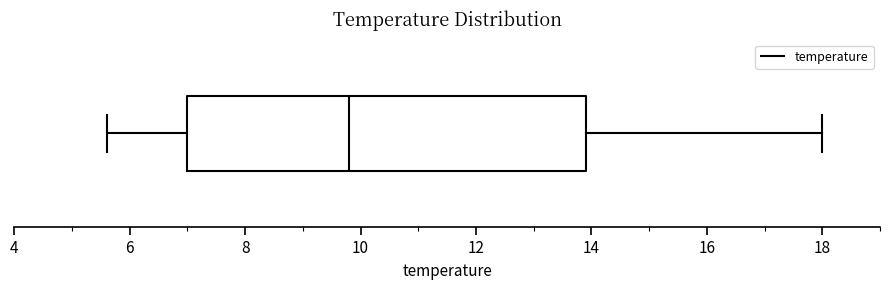

Where does the left whisker of the box end on the x-axis? The values are not printed on the chart, so give them approximately, as read against the axis.

5.6